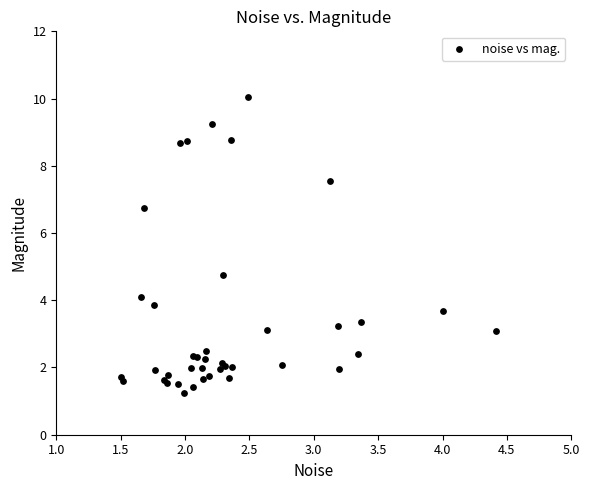

What Y value in the scatter plot is closest to 5?

4.8